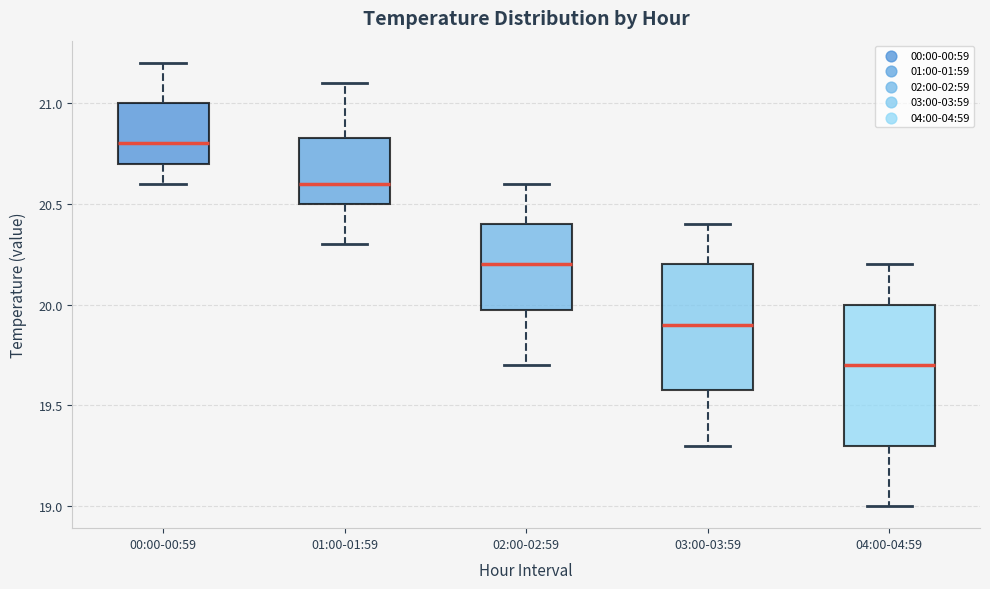

Which box has the lowest median line?

04:00-04:59